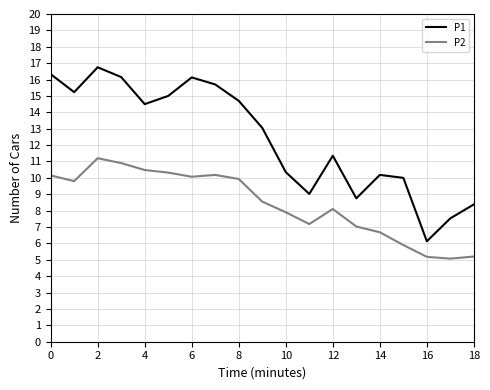

Which series has the widest spread of values?

P1